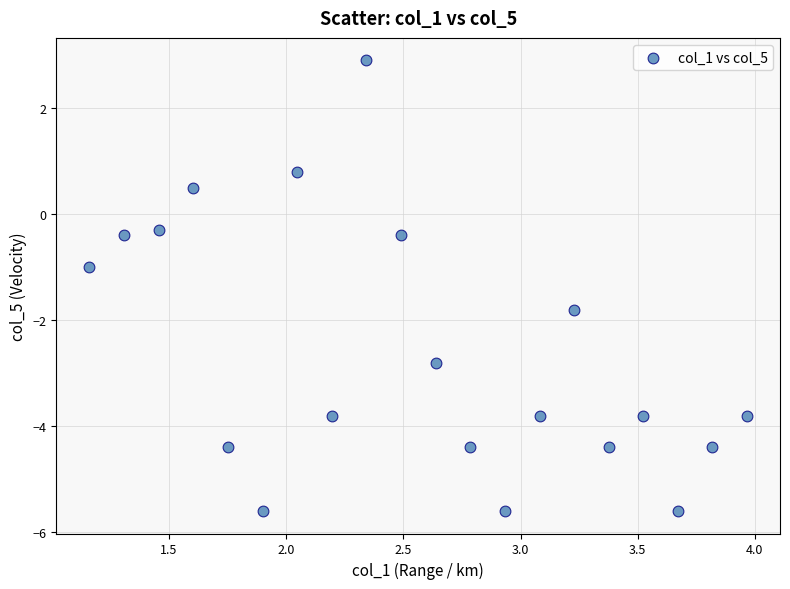

What is the range of X values (max minus min)?

2.8